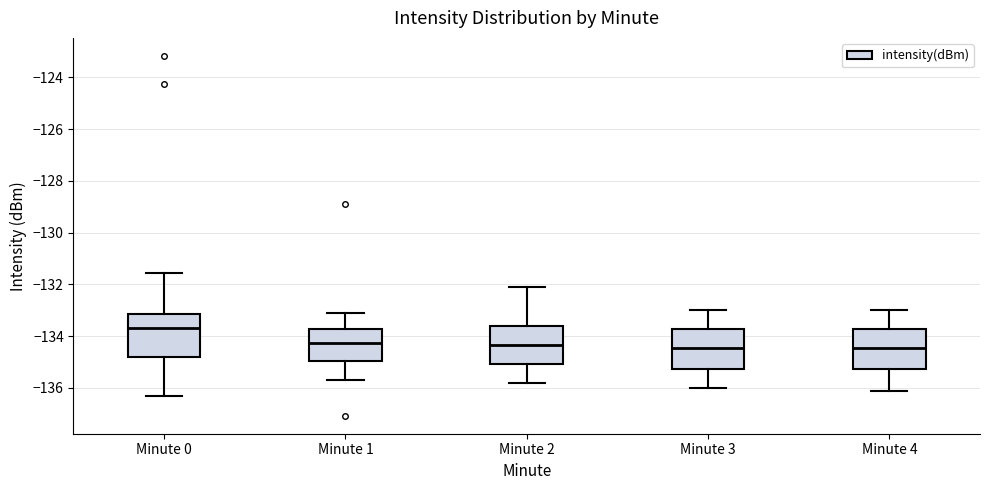

Where does the lower whisker of the box for Minute 2 end on the y-axis? The values are not printed on the chart, so give them approximately, as read against the axis.

-135.8